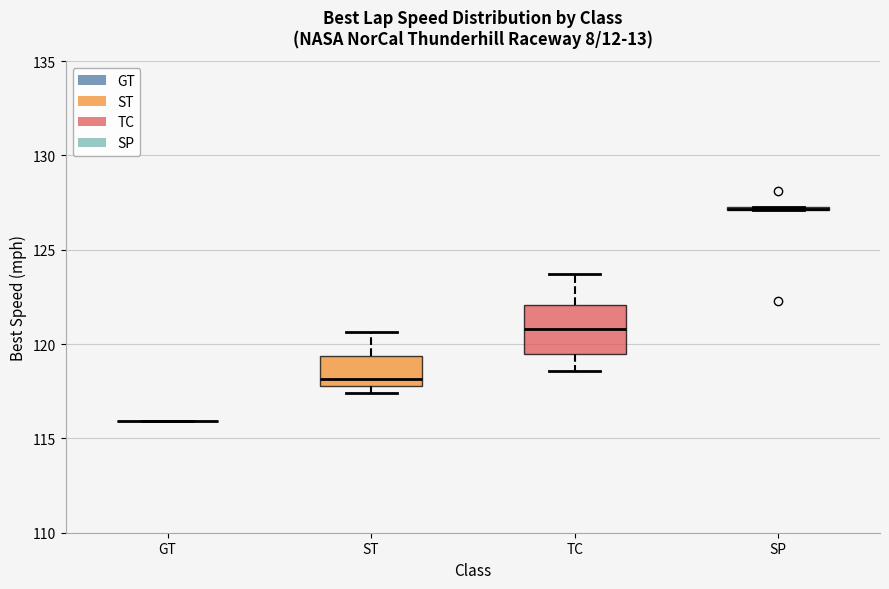

Which box is the tallest, from its lower edge to its upper edge?

TC